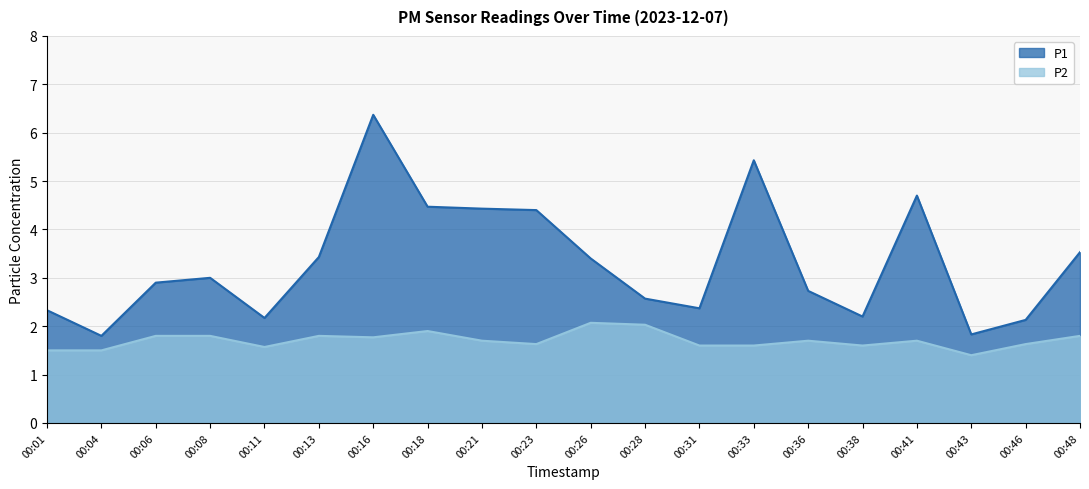

What are all the series names shown in the legend?

P1, P2